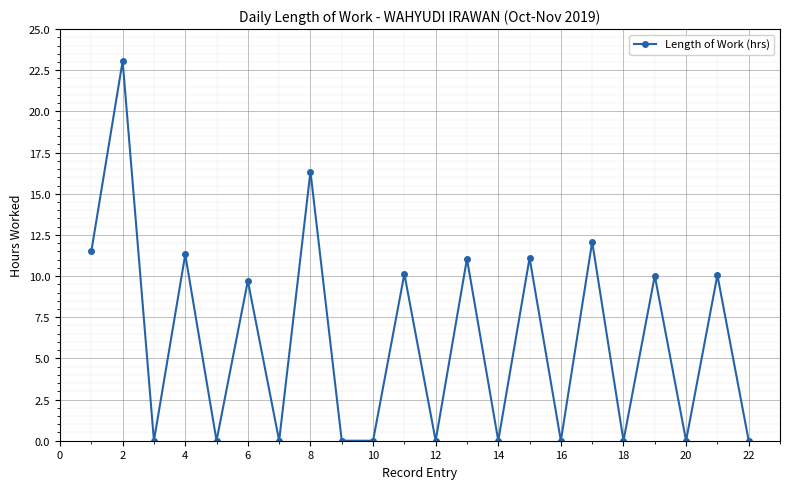

What is the average value?

6.2